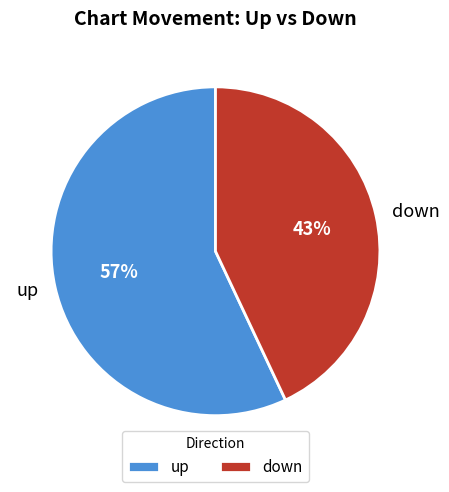

The down slice represents 43% of the pie. True or false?

True